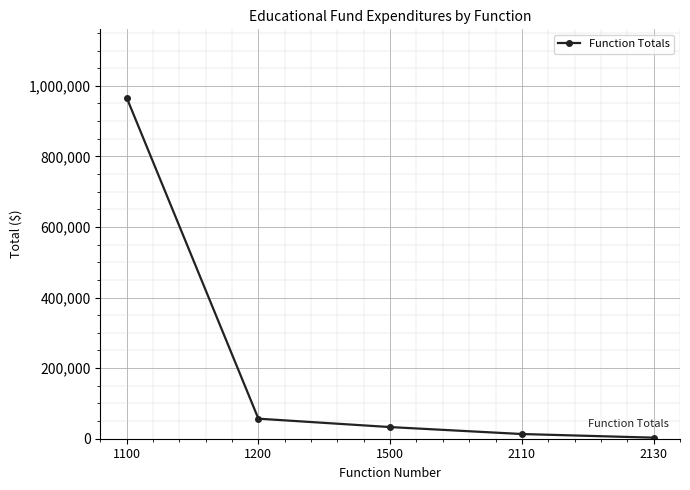

Reading left to right, transcribe all the data shown in this chart.

1100=966676	1200=56785	1500=33000	2110=13300	2130=3000